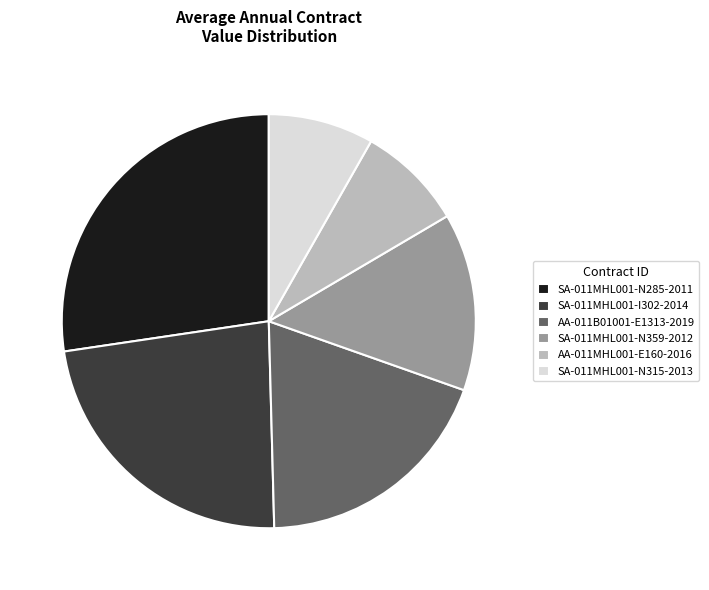

True or false: AA-011B01001-E1313-2019 accounts for 19% of the total.

True